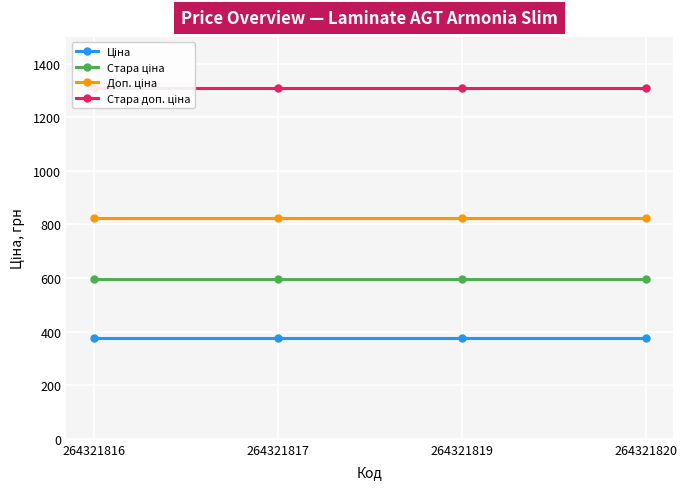

Reading right to left, extract all data points from this chart.

Ціна: 264321820=375.0	264321819=375.0	264321817=375.0	264321816=375.0
Стара ціна: 264321820=596.3	264321819=596.3	264321817=596.3	264321816=596.3
Доп. ціна: 264321820=823.0	264321819=823.0	264321817=823.0	264321816=823.0
Стара доп. ціна: 264321820=1308.4	264321819=1308.4	264321817=1308.4	264321816=1308.4